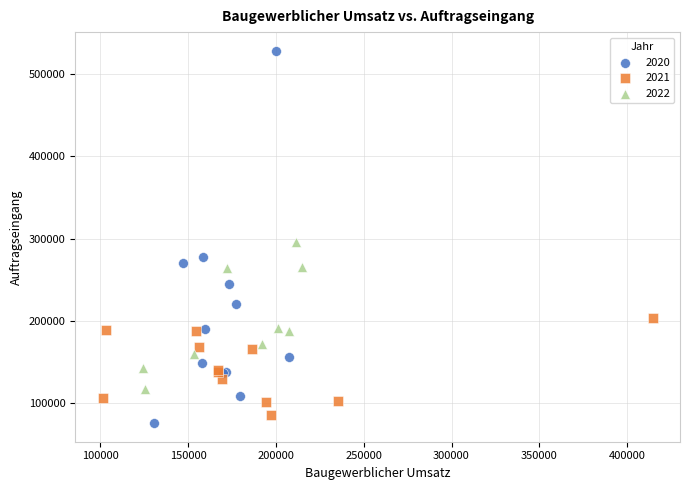

Which series has the widest spread of Y values?

2020